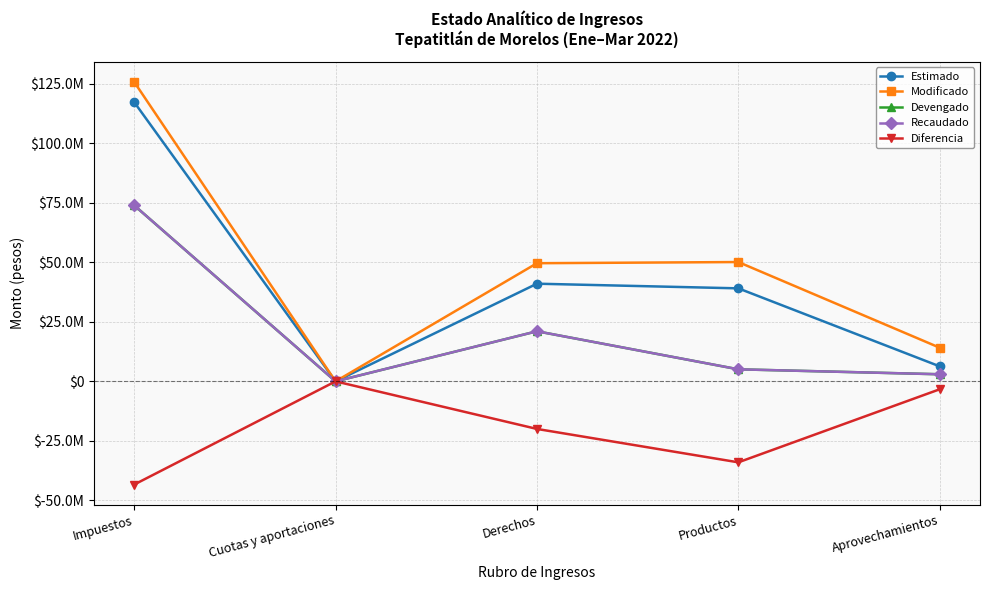

The value of Estimado at Impuestos is 117251157.1. True or false?

True